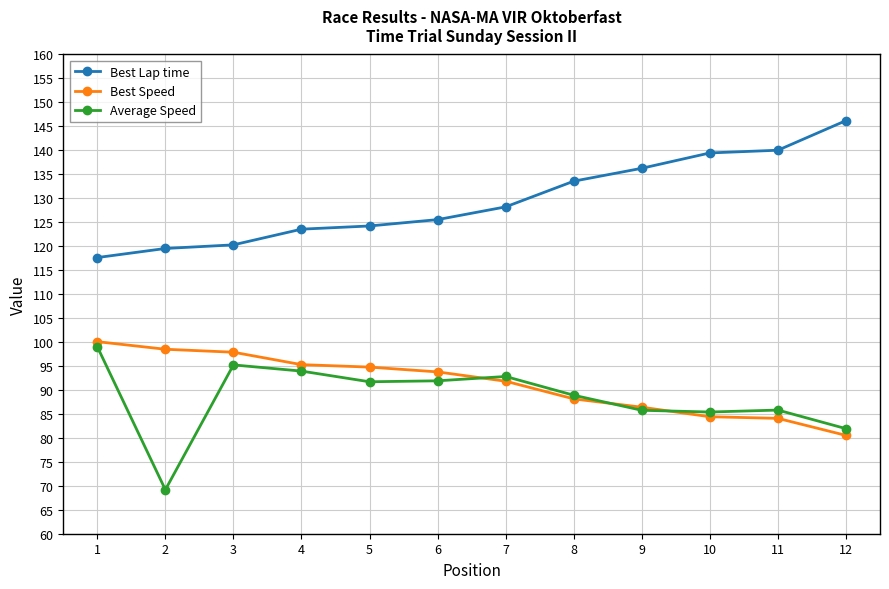

Which category has the highest value in the Best Lap time series?

12